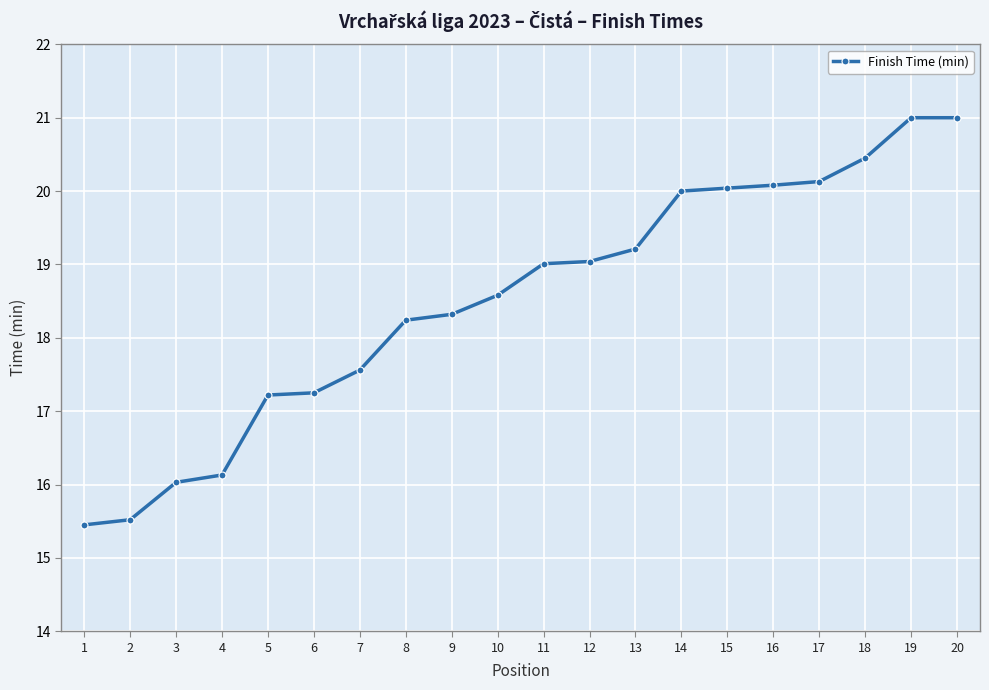

What is the maximum value shown in the chart?

21.0